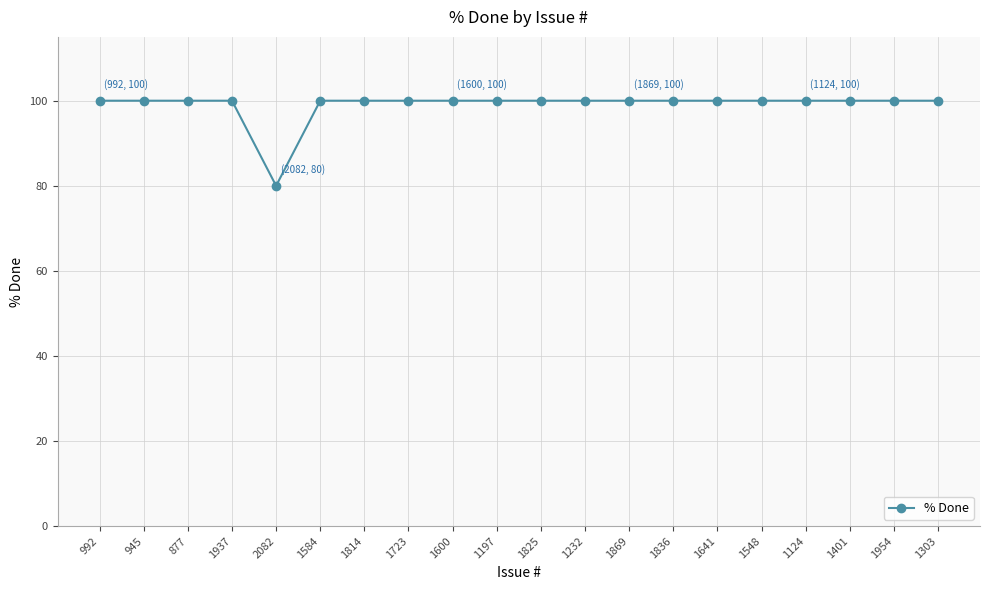

What is the value of the 5th point from the left?

80